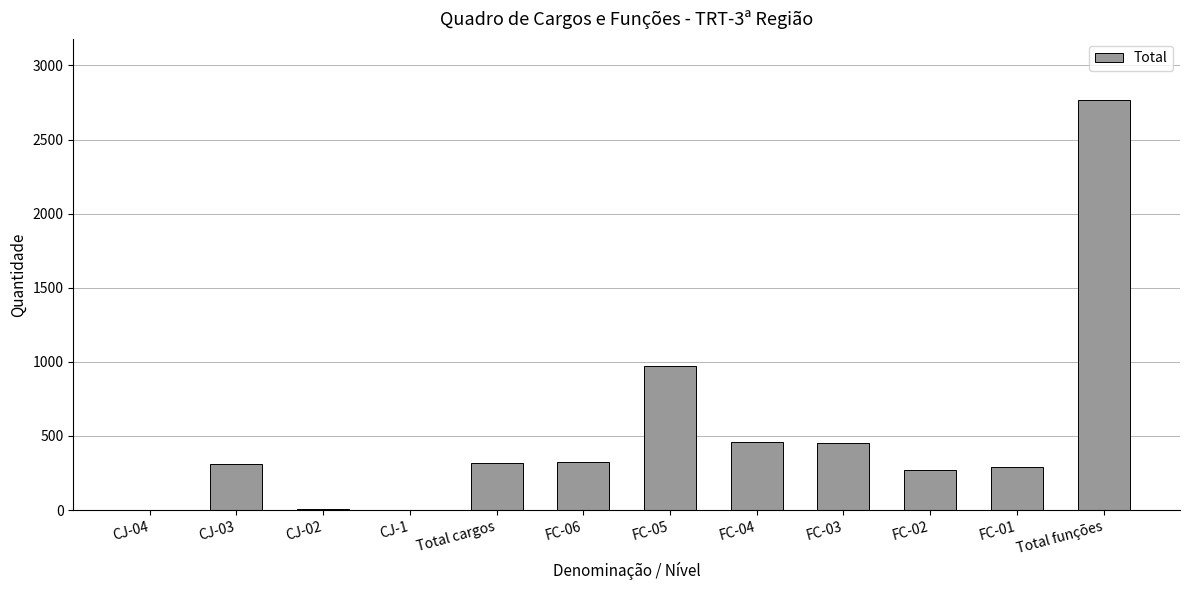

The value at FC-05 is 971. True or false?

True